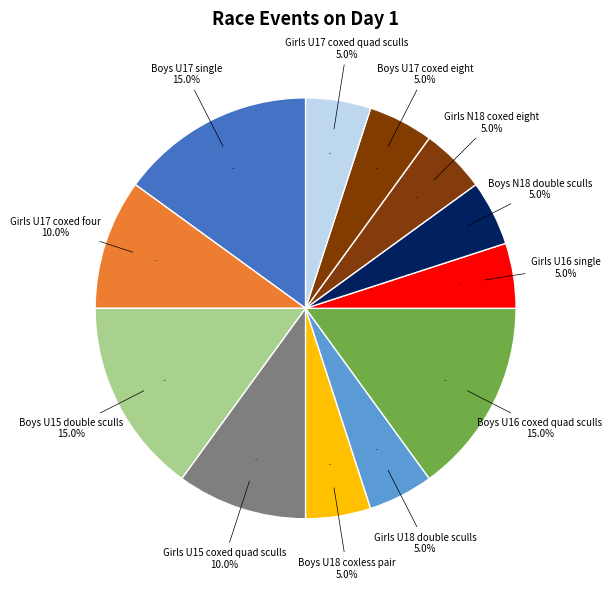

What percentage is NOT represented by Boys U18 coxless pair?

95.0%